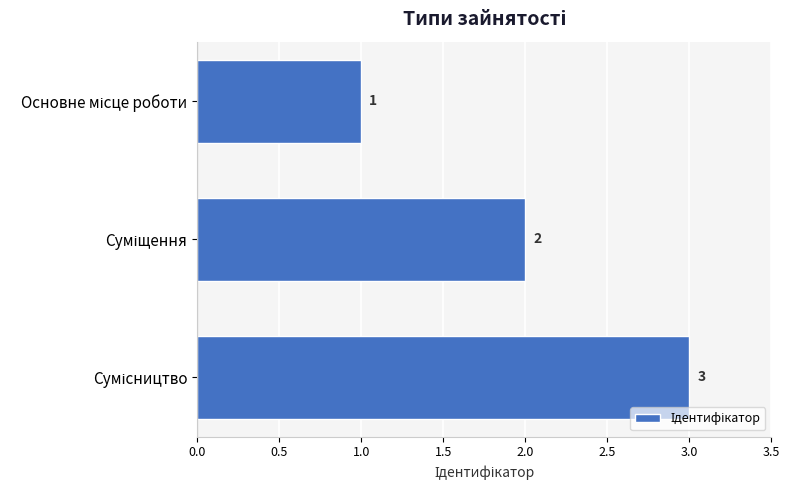

What is the sum of all values?

6